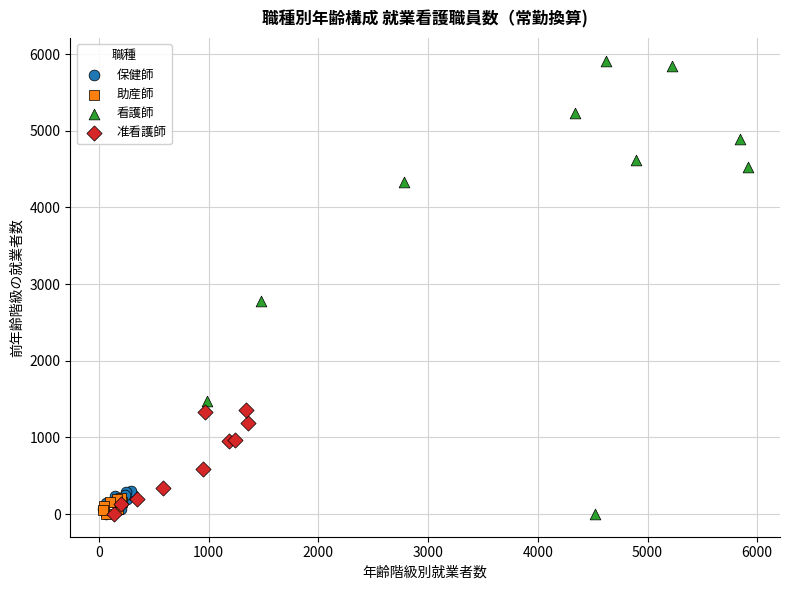

What are all the series names shown in the legend?

保健師, 助産師, 看護師, 准看護師